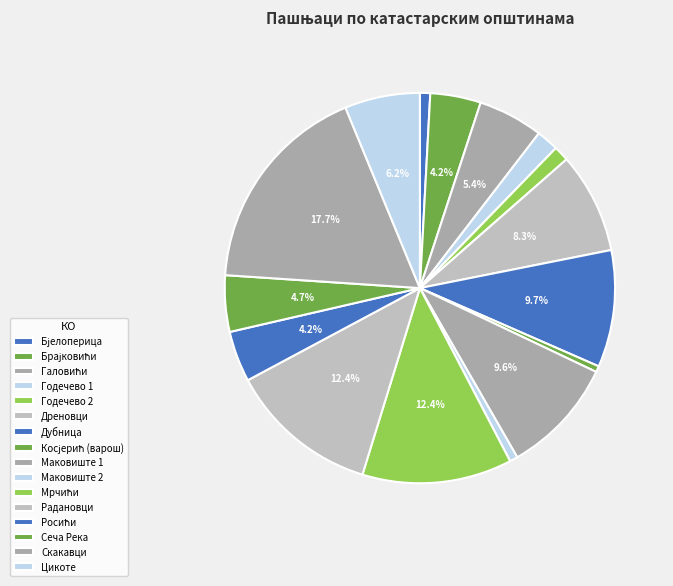

True or false: Маковиште 1 accounts for 10% of the total.

True